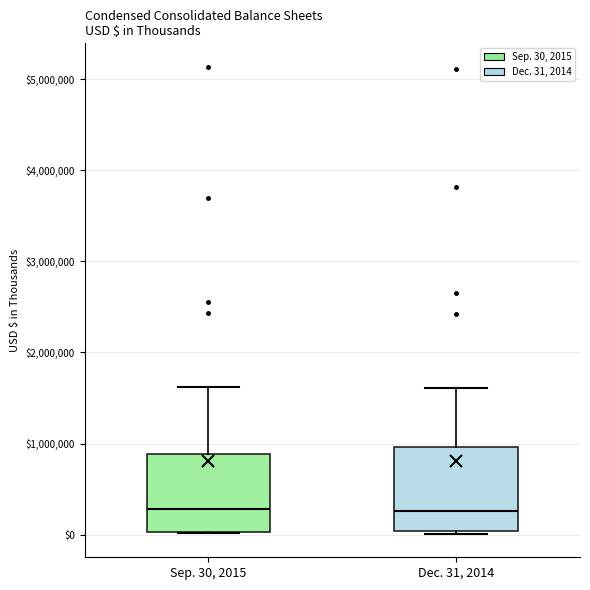

Reading left to right, read every box against the y-axis: the position of its median line, the range the box covers, and the ends of its whiskers. The values are not printed on the chart, so give them approximately, as read against the axis.

Sep. 30, 2015: median 300000, box 0 to 900000, whiskers 0 to 1600000
Dec. 31, 2014: median 300000, box 0 to 1000000, whiskers 0 (just below the box's lower edge) to 1600000